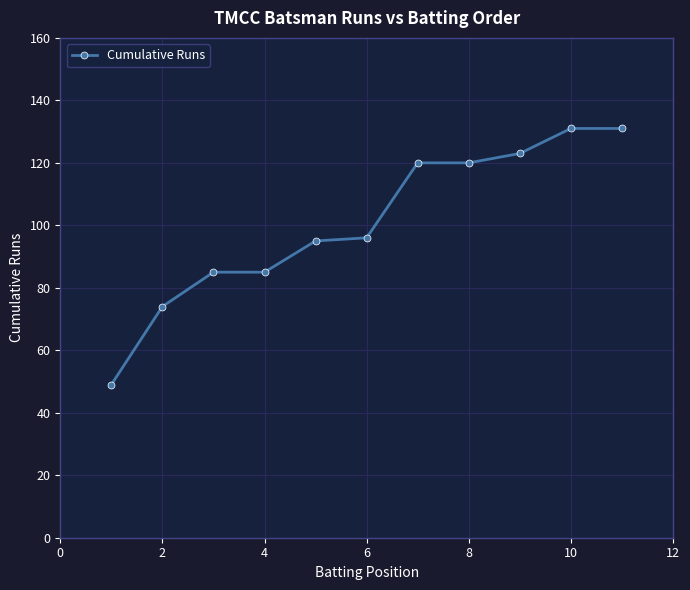

What is the value of the 4th point from the left?

85